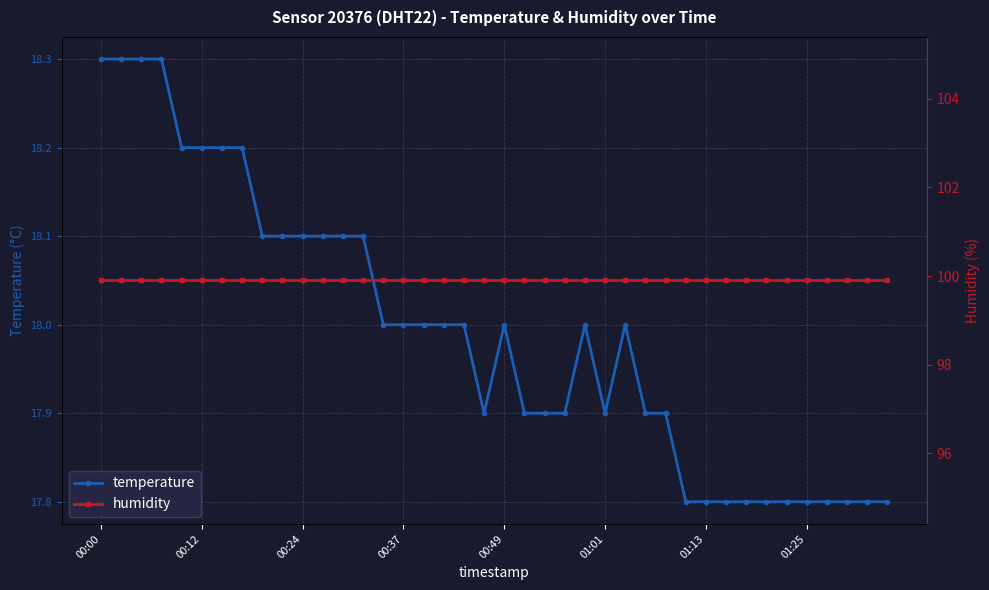

The value of temperature at 01:13 is 8.9. True or false?

False